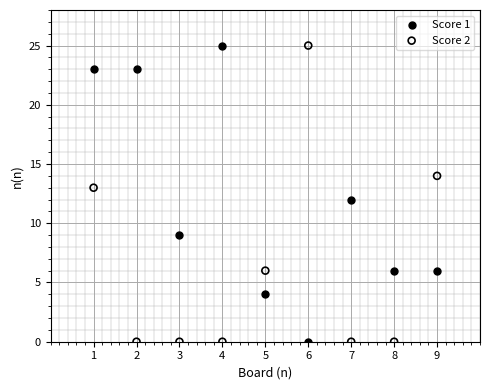

Across all data points, what is the range of Y values (max minus min)?

25